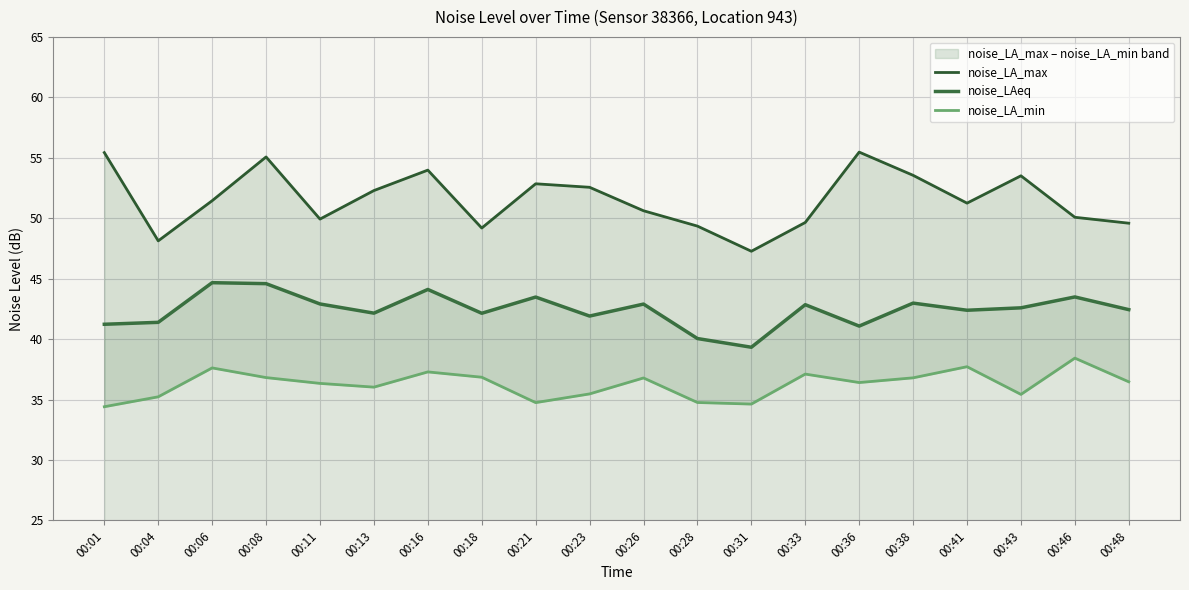

At which category is the sum across all series the highest?

00:08